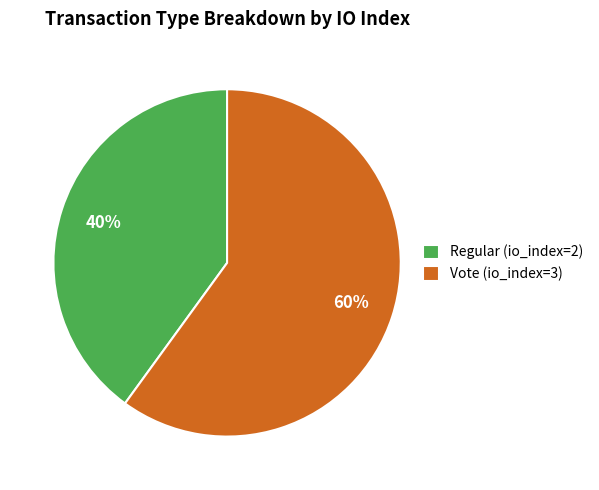

What percentage is the Regular (io_index=2) slice, to the nearest percent?

40%